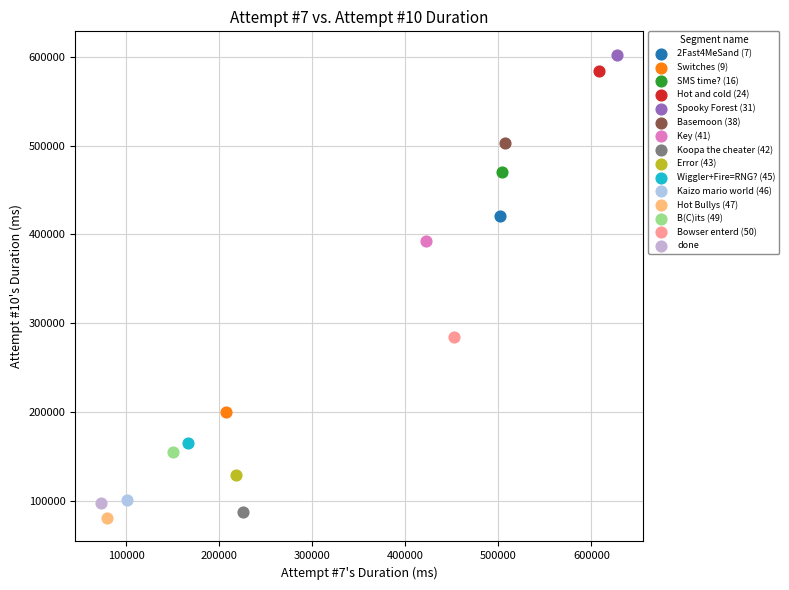

What are all the series names shown in the legend?

2Fast4MeSand (7), Switches (9), SMS time? (16), Hot and cold (24), Spooky Forest (31), Basemoon (38), Key (41), Koopa the cheater (42), Error (43), Wiggler+Fire=RNG? (45), Kaizo mario world (46), Hot Bullys (47), B(C)its (49), Bowser enterd (50), done